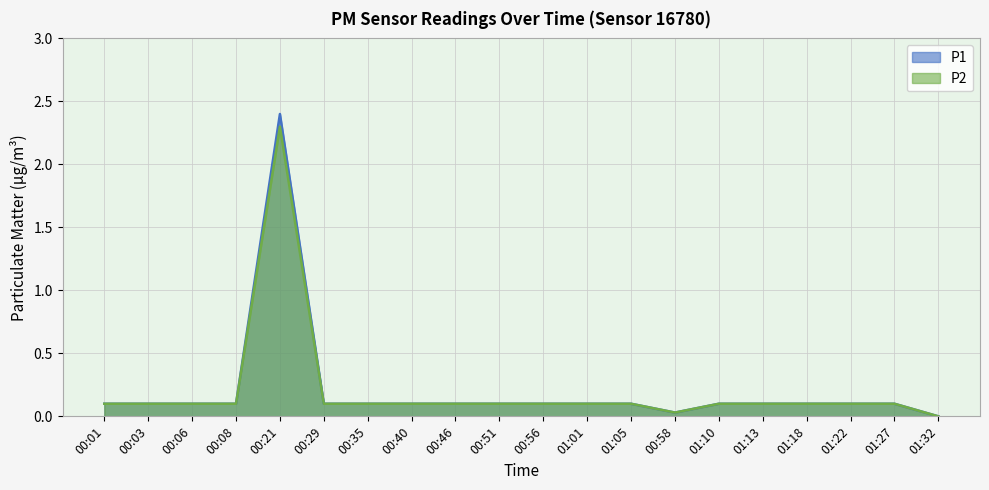

How many lines are shown in the chart?

2